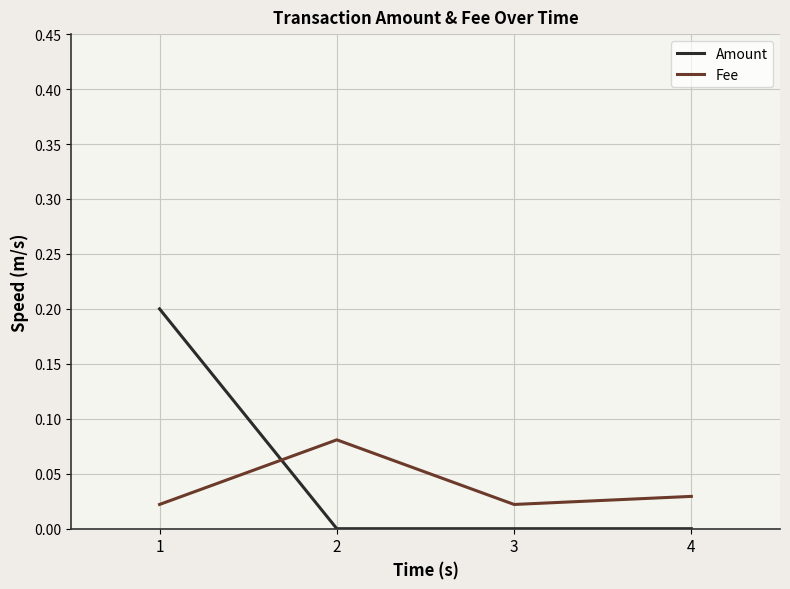

How many times do Fee and Amount cross each other?

1